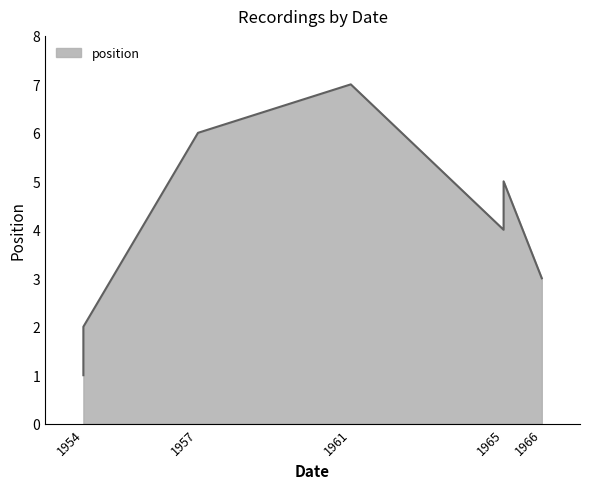

What is the difference between the maximum and minimum values?

6